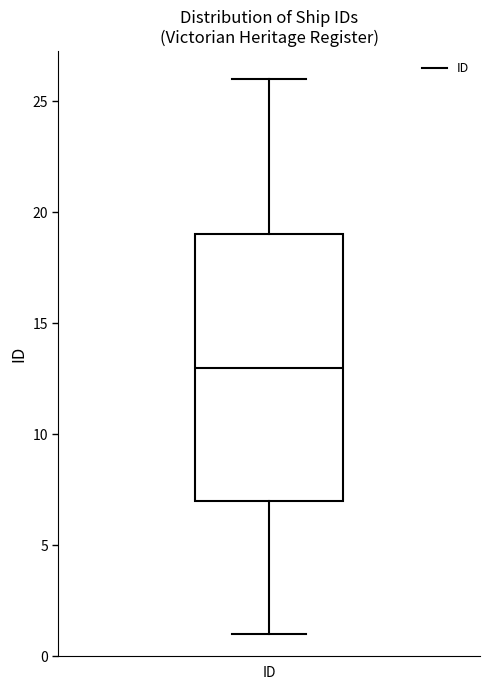

Read this box plot against the y-axis: the position of the median line, the range covered by the box, and the ends of both whiskers. The values are not printed on the chart, so give them approximately, as read against the axis.

median 13, box 7 to 19, whiskers 1 to 26